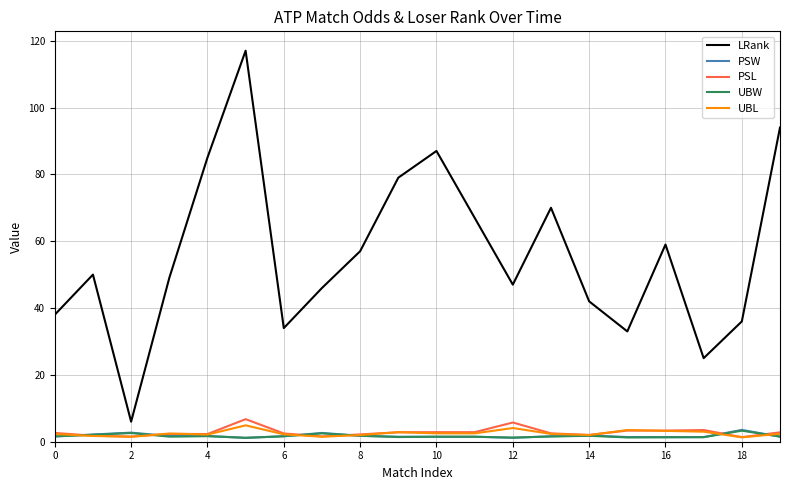

True or false: PSW and LRank intersect in this chart.

False